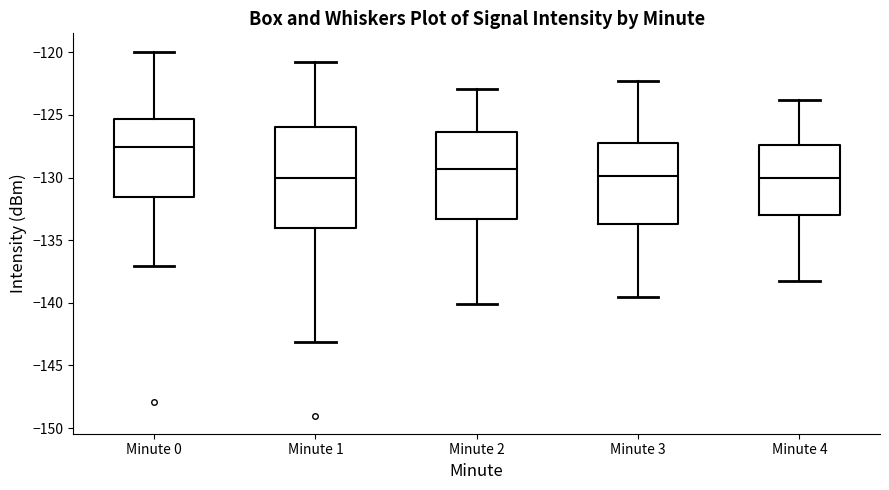

Where does the lower whisker of the box for Minute 0 end on the y-axis? The values are not printed on the chart, so give them approximately, as read against the axis.

-137.0